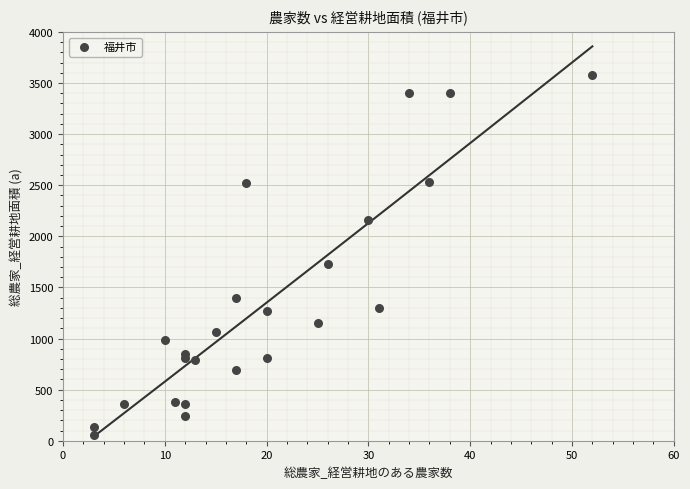

What is the range of Y values (max minus min)?

3521